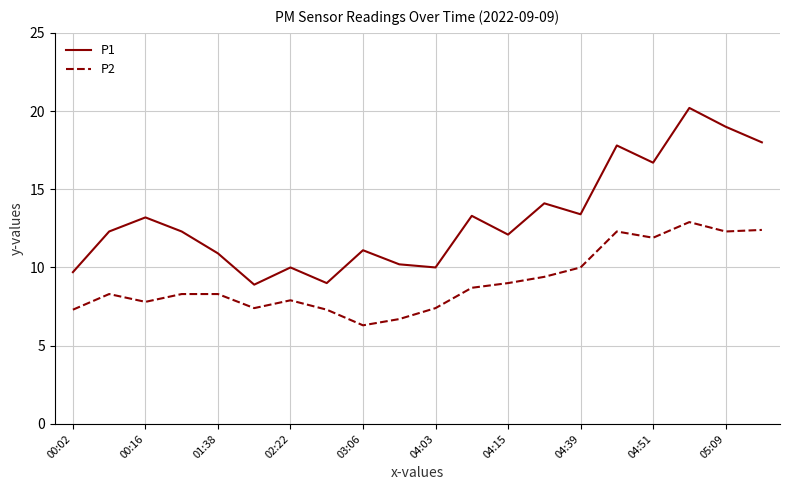

What is the sum of all P1 values?

262.2